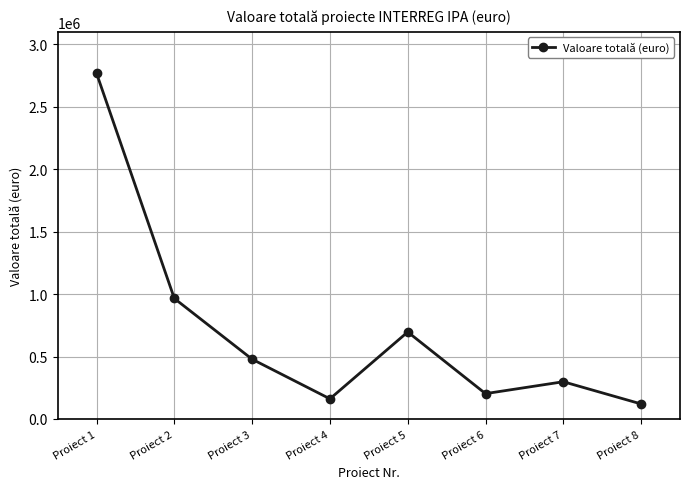

Where is the data nearest to the value 1443158?

Proiect 2